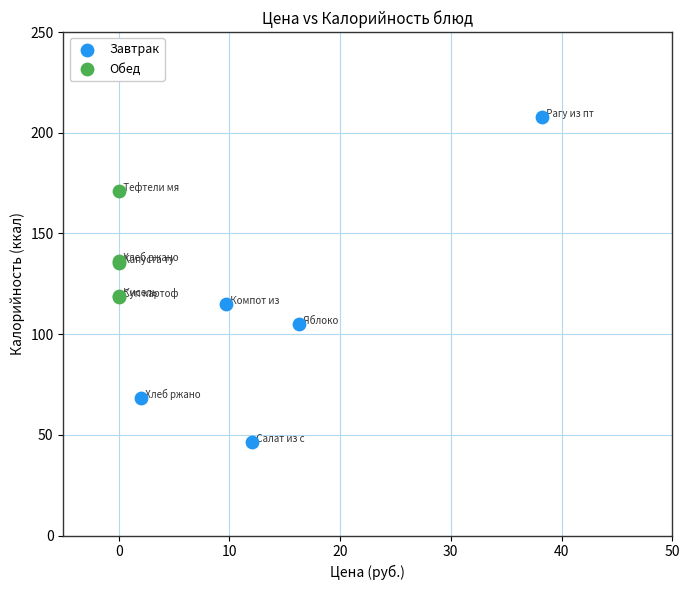

Which series contains the highest Y value?

Завтрак